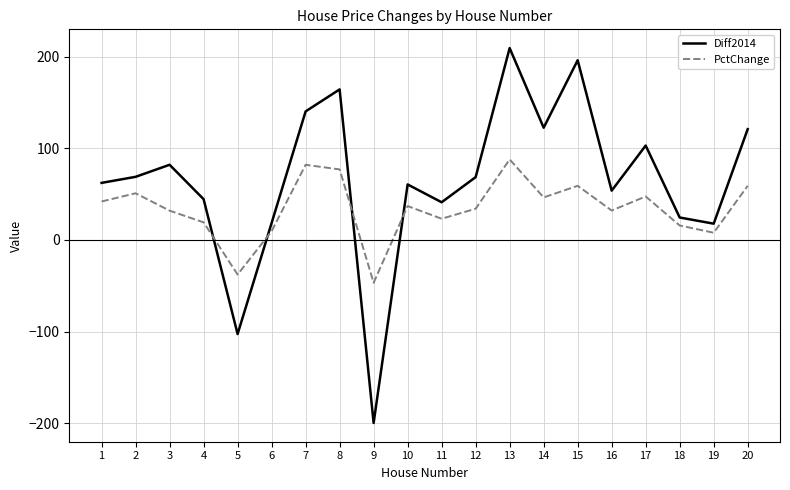

What are all the series names shown in the legend?

Diff2014, PctChange